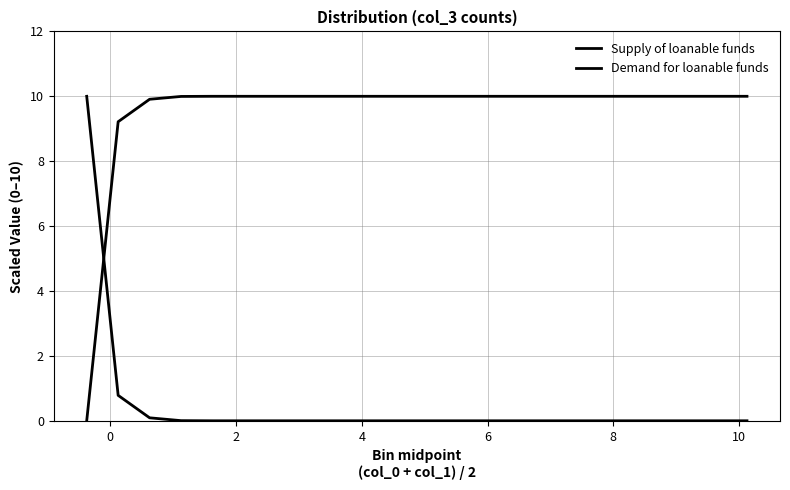

List the series in order of their overall mean, highest first.

Supply of loanable funds, Demand for loanable funds